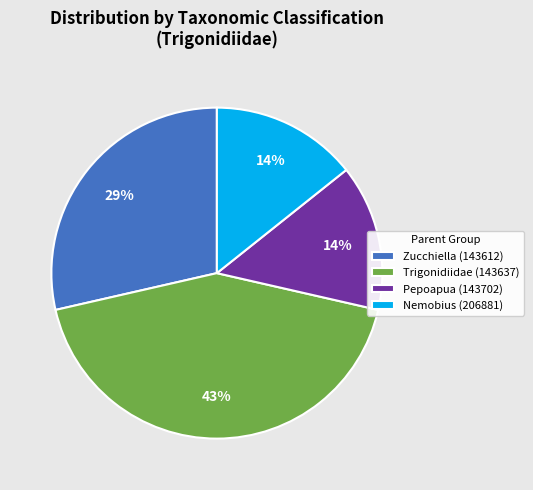

Between Pepoapua (143702) and Trigonidiidae (143637), which is larger?

Trigonidiidae (143637)